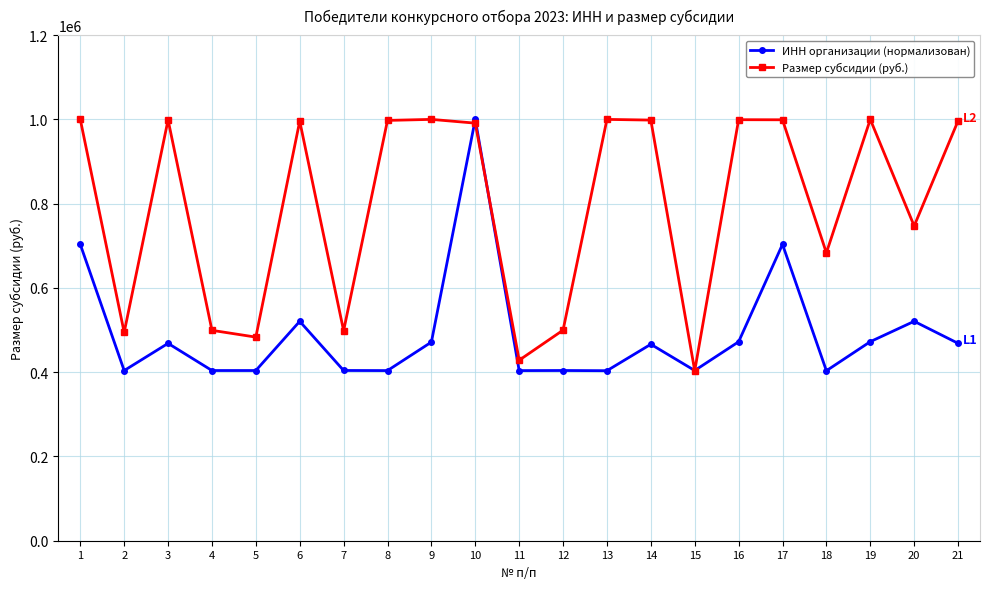

List the series in order of their overall mean, highest first.

Размер субсидии (руб.), ИНН организации (нормализован)